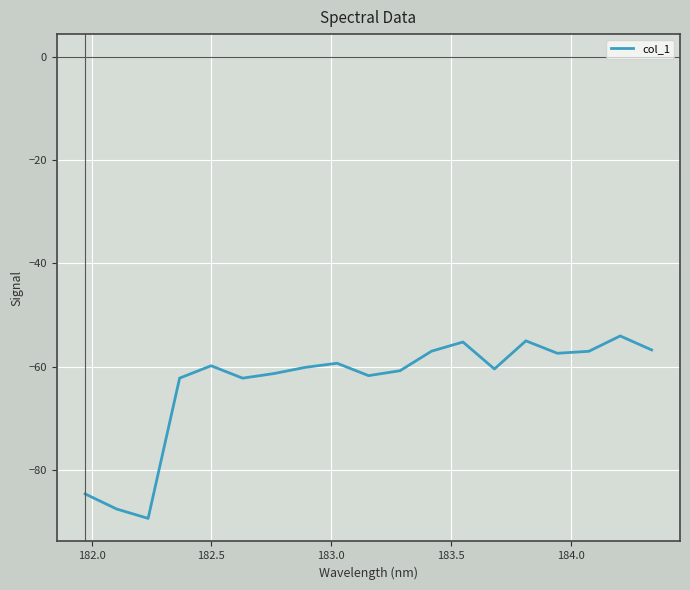

Count the number of data series in this chart.

1